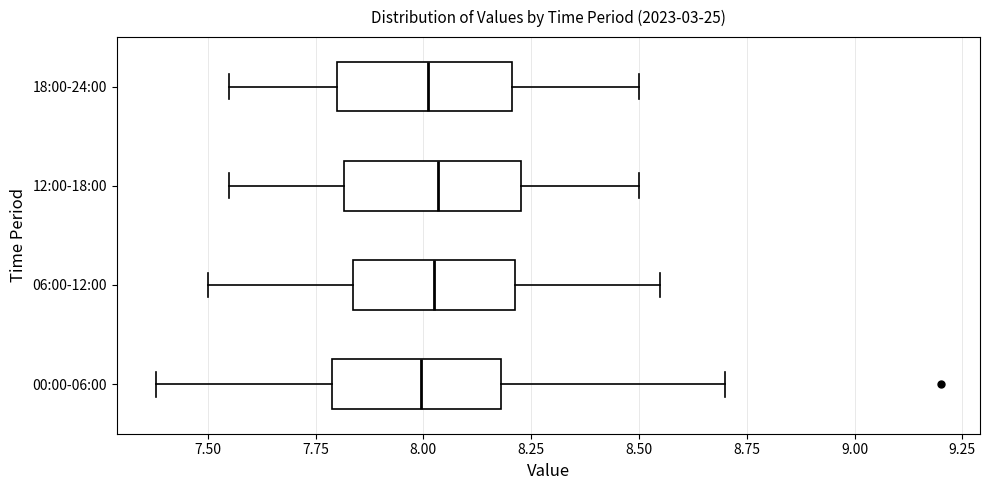

Where is the left edge of the box for 12:00-18:00 on the x-axis? The values are not printed on the chart, so give them approximately, as read against the axis.

7.80